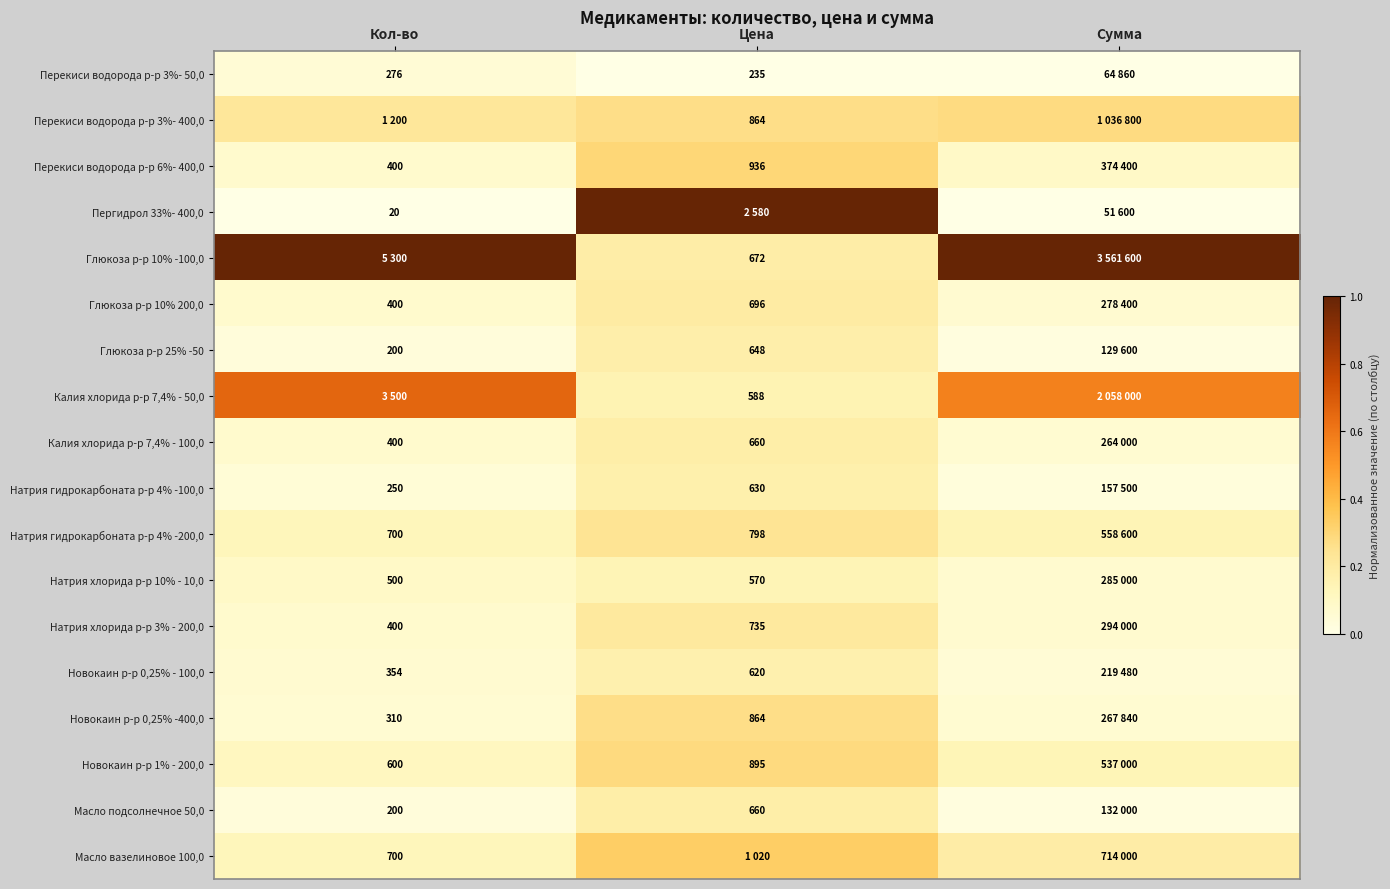

Is the value of Натрия гидрокарбоната р-р 4% -200,0 at Цена greater than the value of Перекиси водорода р-р 3%- 50,0 at Цена?

Yes